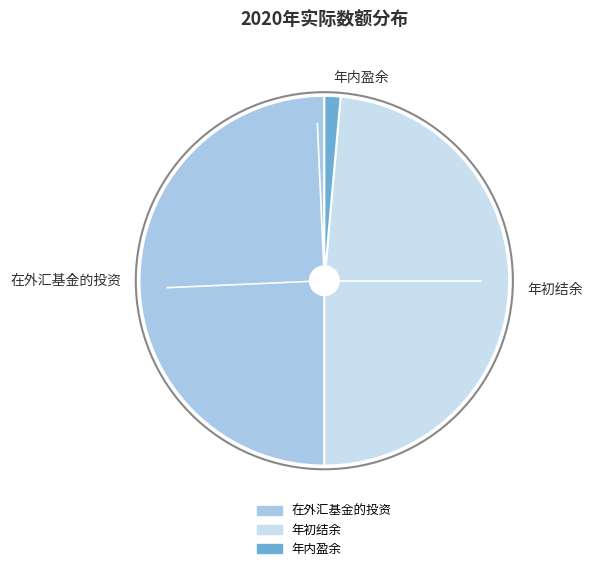

Do 在外汇基金的投资 and 年内盈余 together represent more than half of the pie?

Yes